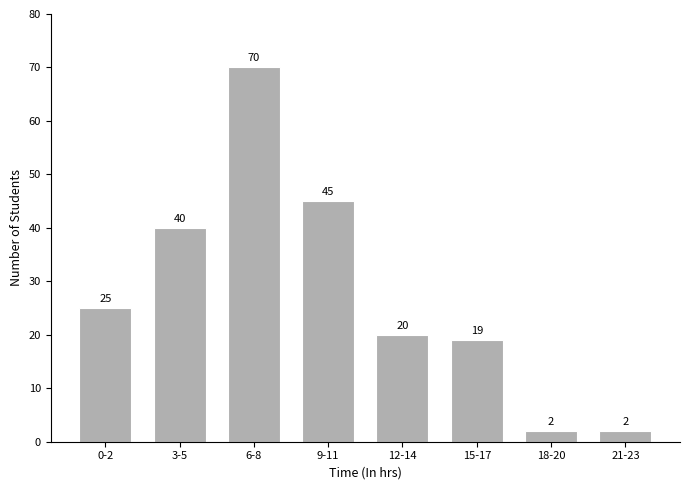

Reading right to left, list all the values displayed in this chart.

21-23=2	18-20=2	15-17=19	12-14=20	9-11=45	6-8=70	3-5=40	0-2=25